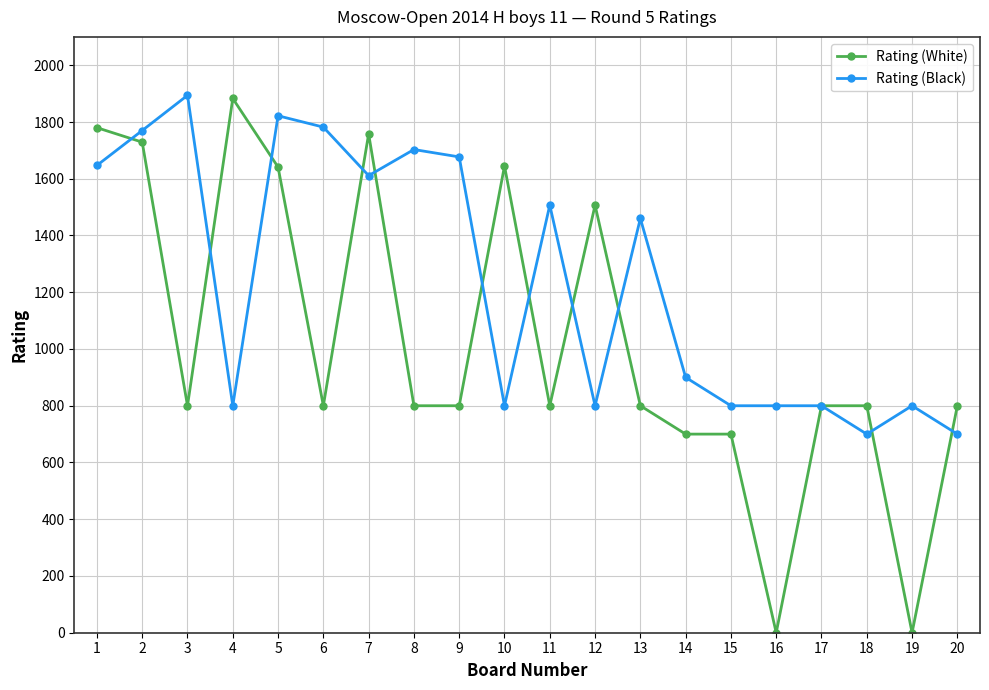

Rank the series at 8 from highest to lowest value.

Rating (Black), Rating (White)